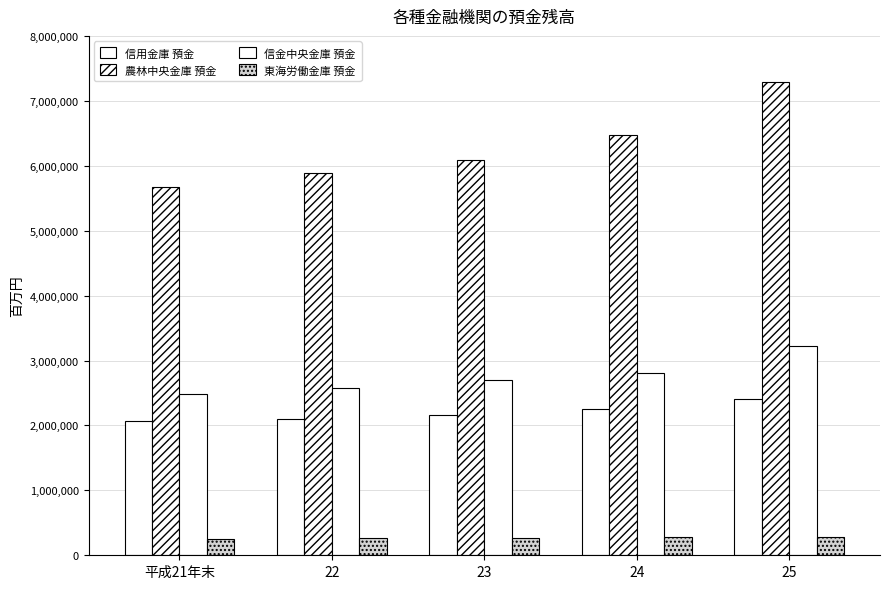

Reading left to right, transcribe all the data shown in this chart.

信用金庫 預金: 2073438	2105938	2159352	2248346	2400047
農林中央金庫 預金: 5679346	5884014	6083622	6475334	7288789
信金中央金庫 預金: 2477735	2581605	2698954	2803292	3227941
東海労働金庫 預金: 257567	267925	268938	276835	284945